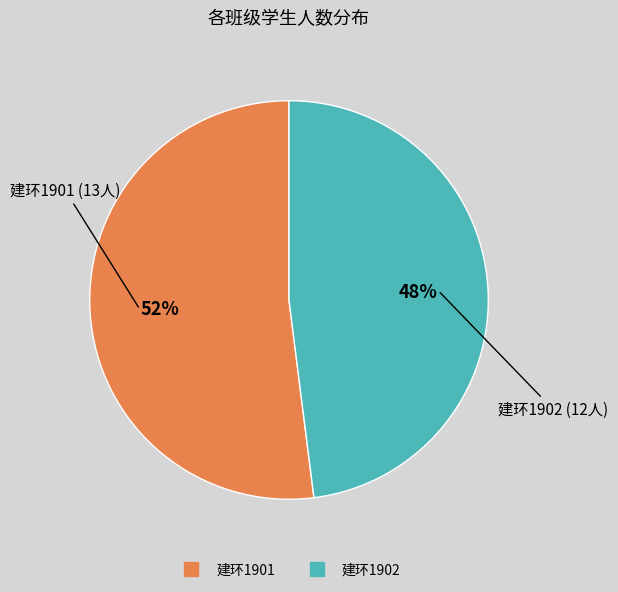

Which slice is the largest?

建环1901